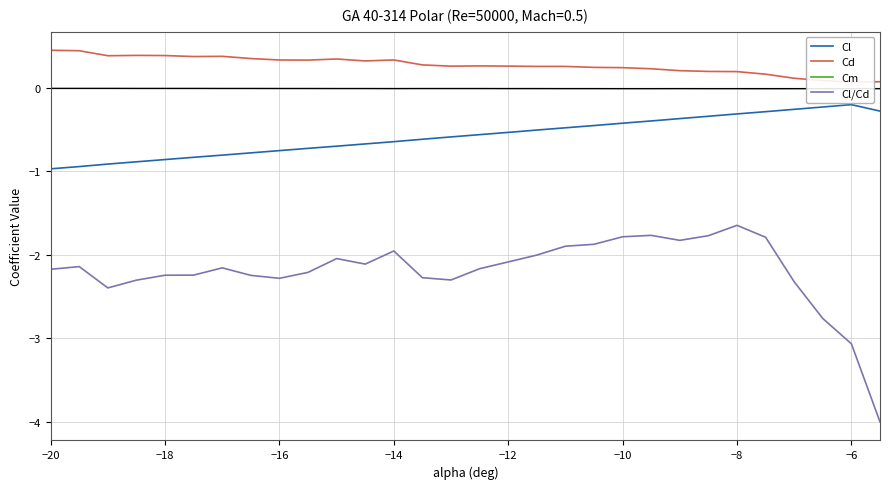

List the series in order of their peak value, highest first.

Cd, Cm, Cl, Cl/Cd